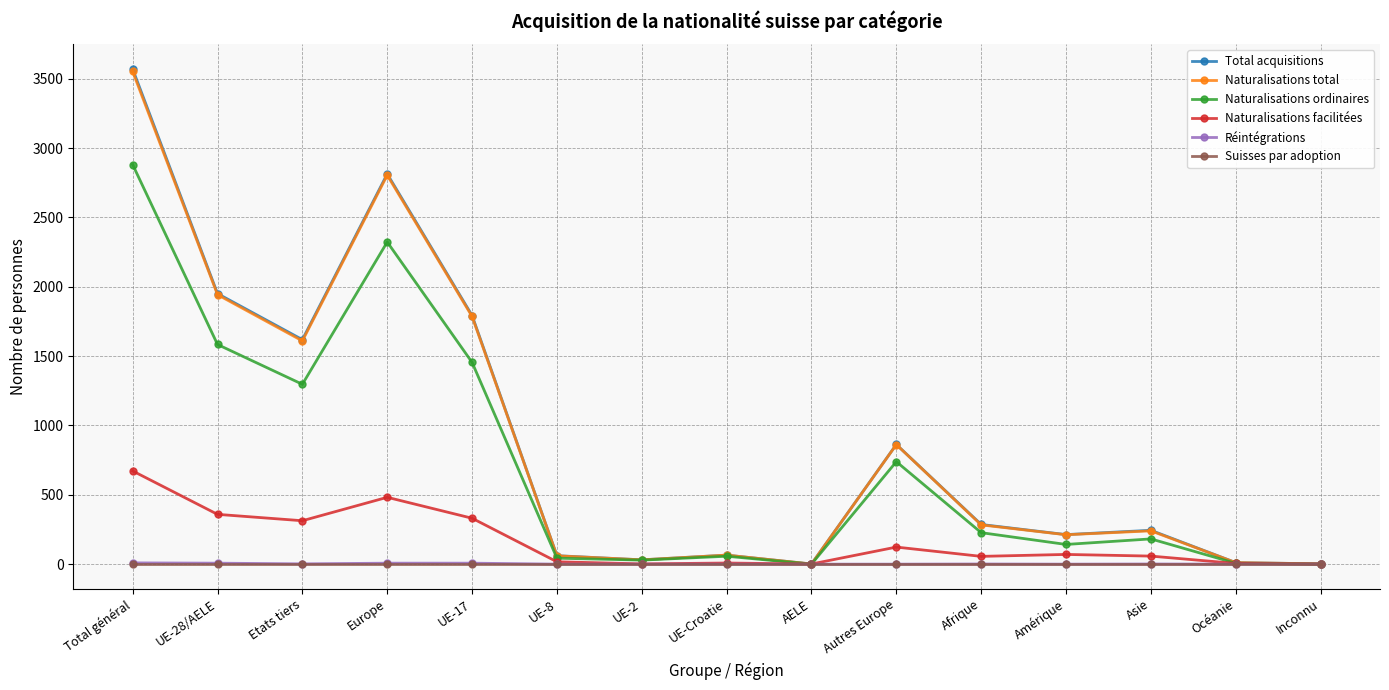

The Total acquisitions series shows 1102 at Europe. True or false?

False